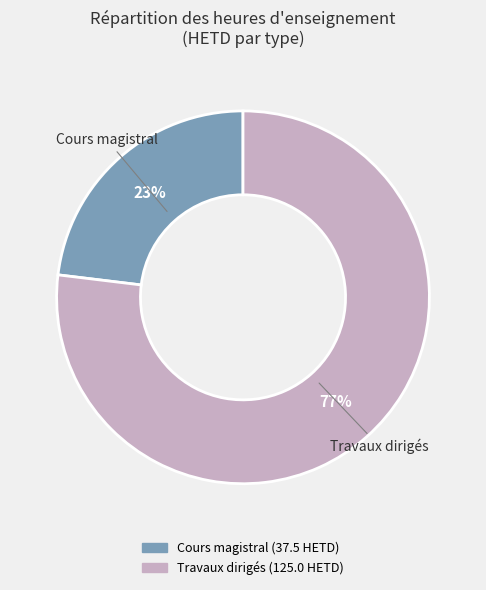

Which slice represents more than half of the pie?

Travaux dirigés